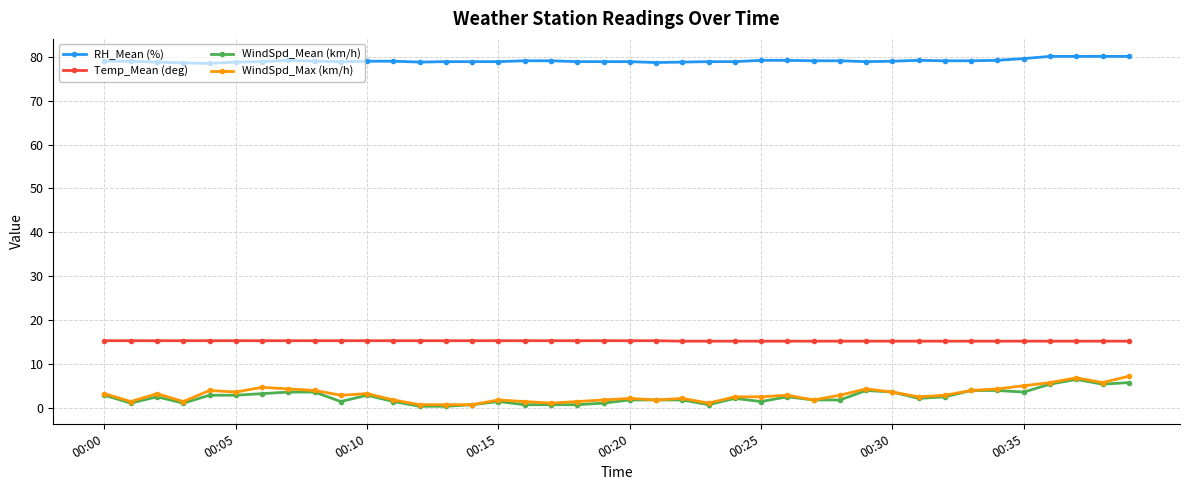

True or false: WindSpd_Mean (km/h) and RH_Mean (%) cross at least once.

False